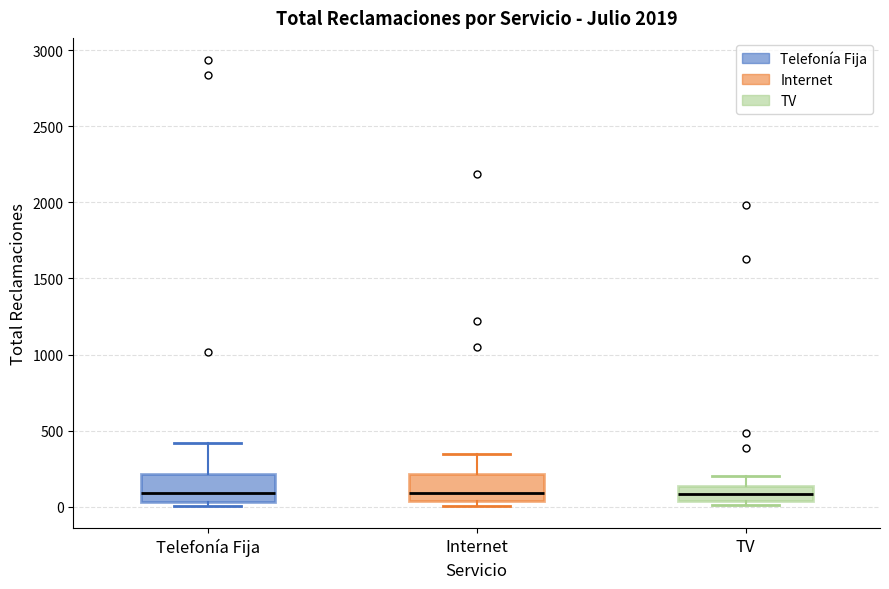

Reading left to right, read every box against the y-axis: the position of its median line, the range the box covers, and the ends of its whiskers. The values are not printed on the chart, so give them approximately, as read against the axis.

Telefonía Fija: median 100, box 50 to 200, whiskers 0 to 400
Internet: median 100, box 50 to 200, whiskers 0 to 350
TV: median 100, box 50 to 150, whiskers 0 to 200